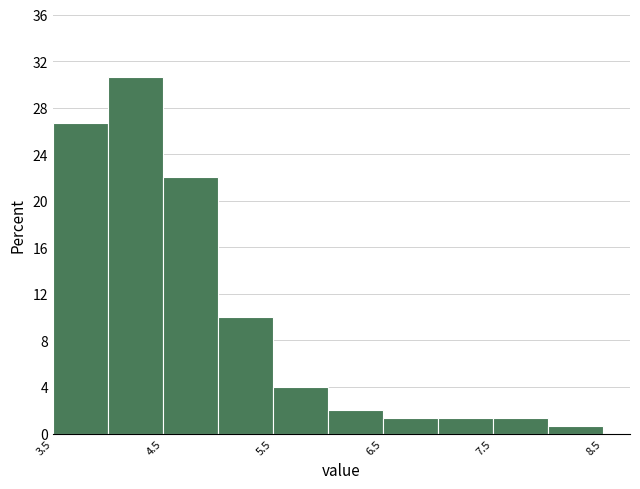

Which range on the x-axis has the tallest bar?

4.0 to 4.5